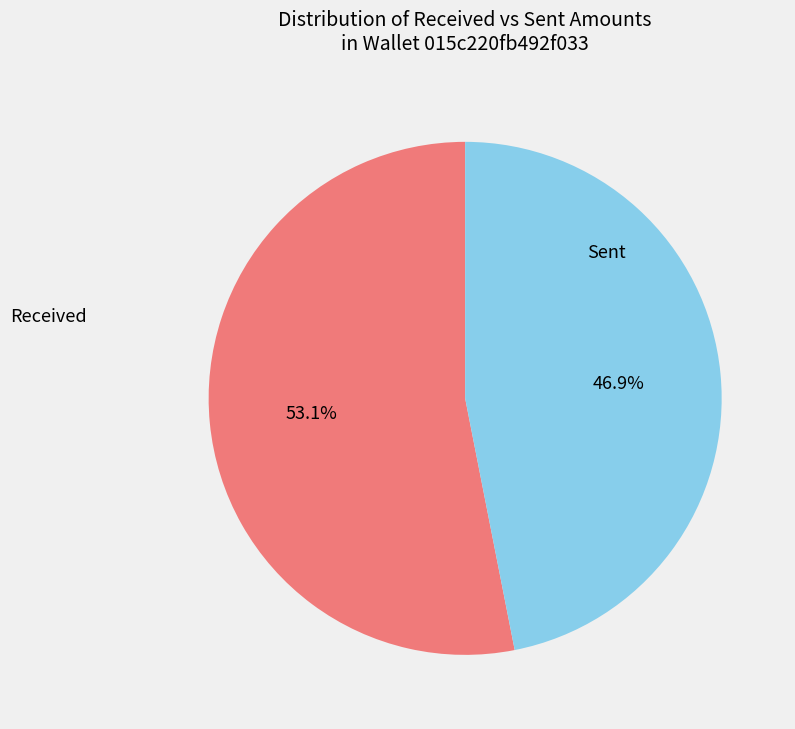

Is there a majority slice in this chart?

Yes